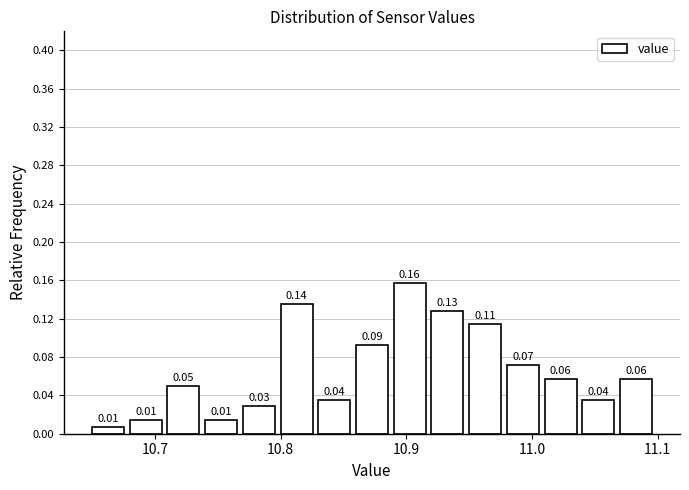

Read against the x-axis, roughly where is the centre of the tallest bar?

10.90